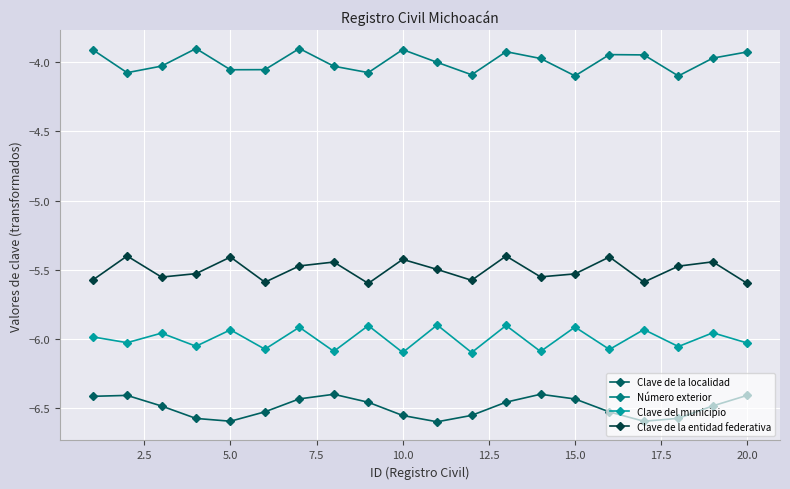

True or false: Clave del municipio and Número exterior cross at least once.

False